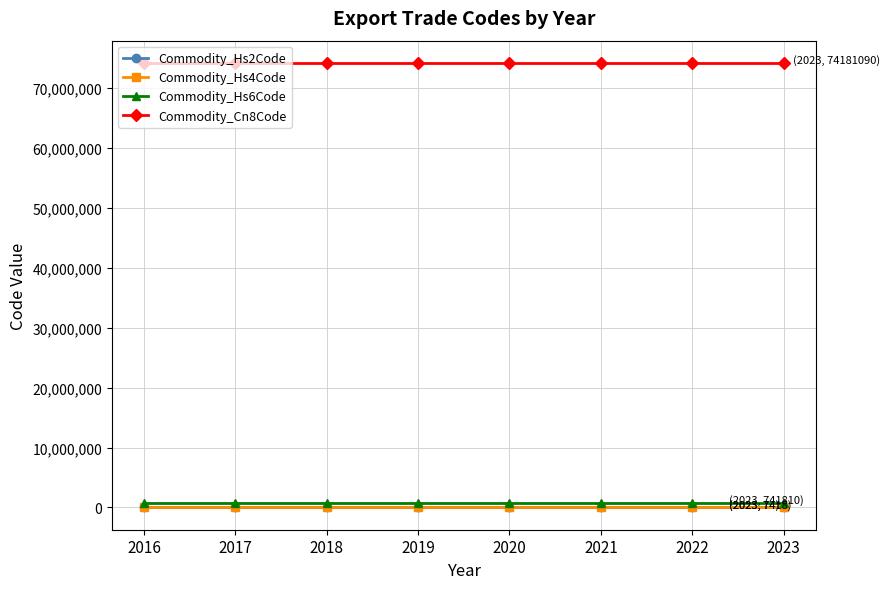

At how many categories does at least one series exceed 19770386?

8